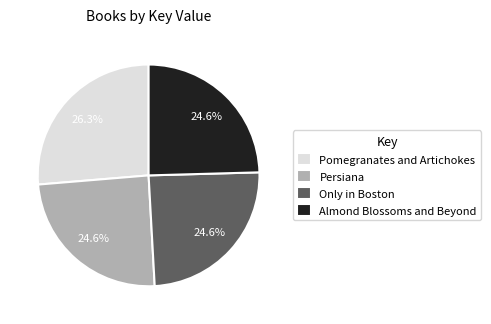

How many segments does this pie chart have?

4